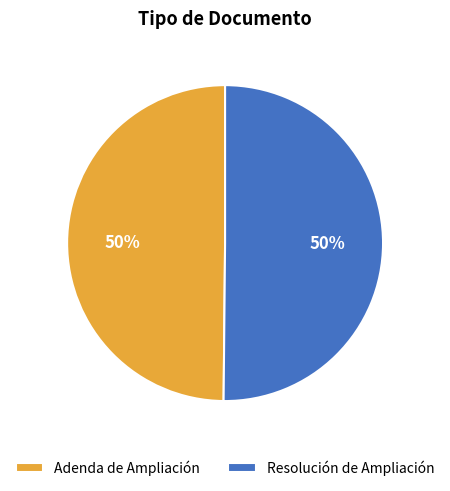

What is the ratio of the value at Adenda de Ampliación to the value at Resolución de Ampliación?

1.0